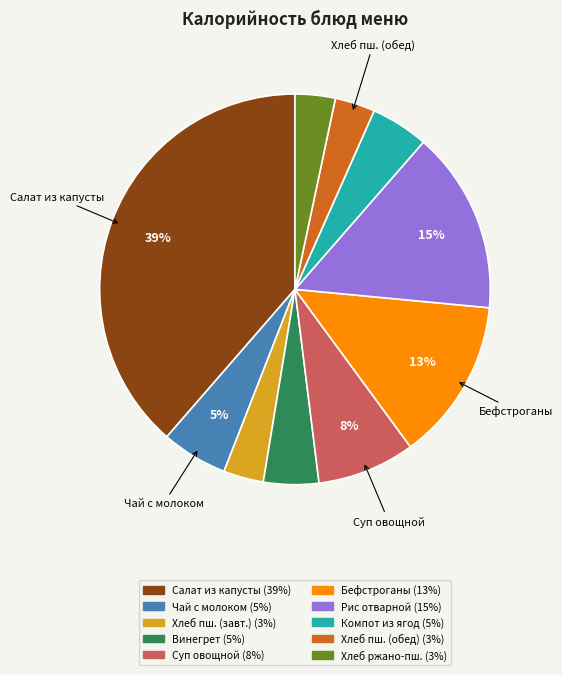

To the nearest percent, what is the average slice percentage?

10%